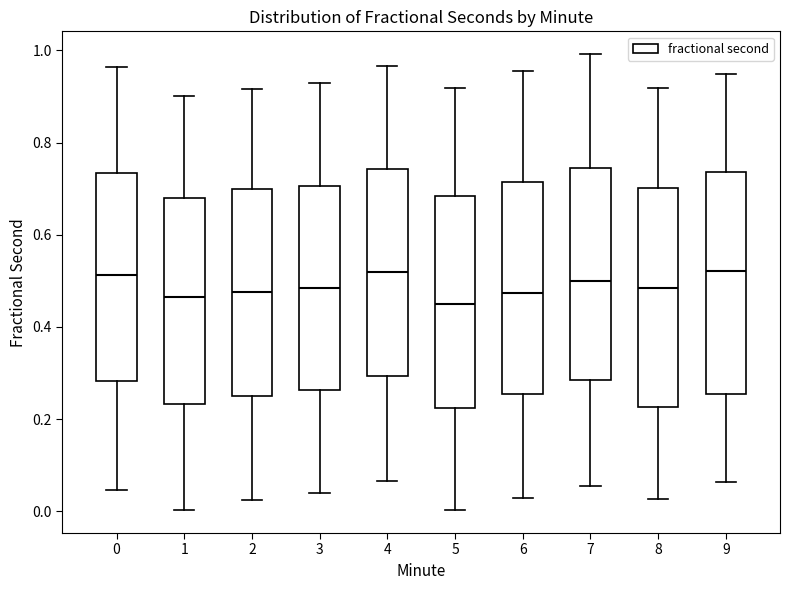

Reading left to right, transcribe this box plot: for each box, give where its median line is, the range the box spans, and where its two whiskers end, as read against the y-axis. The values are not printed on the chart, so give them approximately, as read against the axis.

0: median 0.52, box 0.28 to 0.74, whiskers 0.04 to 0.96
1: median 0.46, box 0.24 to 0.68, whiskers 0.00 to 0.90
2: median 0.48, box 0.24 to 0.70, whiskers 0.02 to 0.92
3: median 0.48, box 0.26 to 0.70, whiskers 0.04 to 0.92
4: median 0.52, box 0.30 to 0.74, whiskers 0.06 to 0.96
5: median 0.44, box 0.22 to 0.68, whiskers 0.00 to 0.92
6: median 0.48, box 0.26 to 0.72, whiskers 0.02 to 0.96
7: median 0.50, box 0.28 to 0.74, whiskers 0.06 to 1.00
8: median 0.48, box 0.22 to 0.70, whiskers 0.02 to 0.92
9: median 0.52, box 0.26 to 0.74, whiskers 0.06 to 0.94